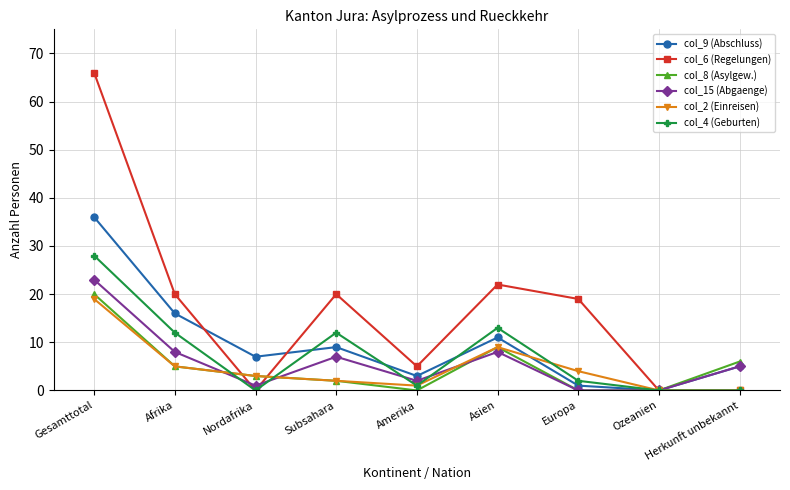

Reading right to left, list all the values displayed in this chart.

col_9 (Abschluss): 5	0	1	11	3	9	7	16	36
col_6 (Regelungen): 0	0	19	22	5	20	0	20	66
col_8 (Asylgew.): 6	0	0	9	0	2	3	5	20
col_15 (Abgaenge): 5	0	0	8	2	7	1	8	23
col_2 (Einreisen): 0	0	4	9	1	2	3	5	19
col_4 (Geburten): 0	0	2	13	1	12	0	12	28